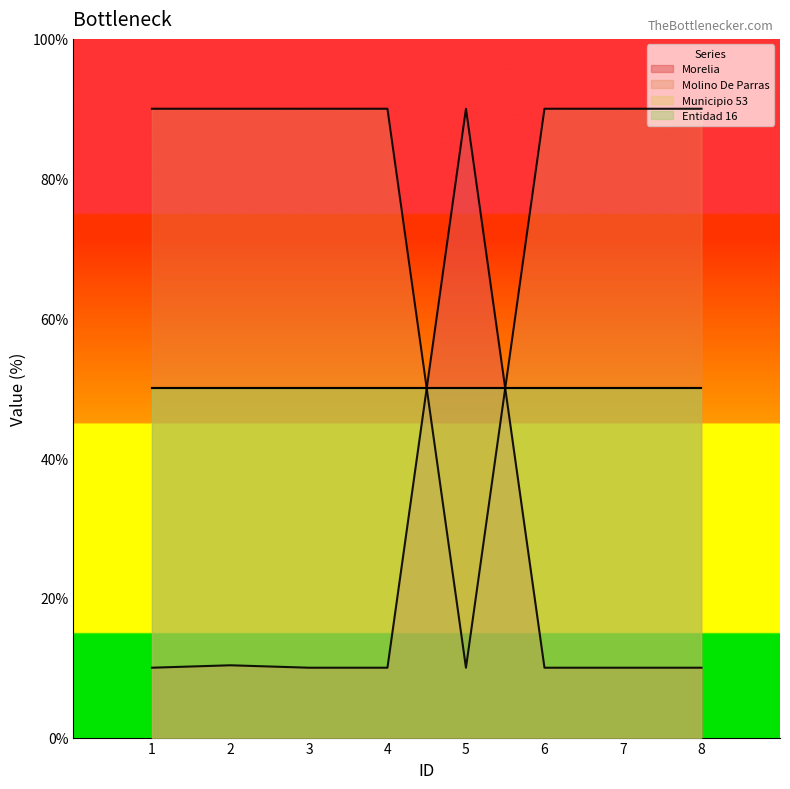

Does the chart have visible grid lines?

No